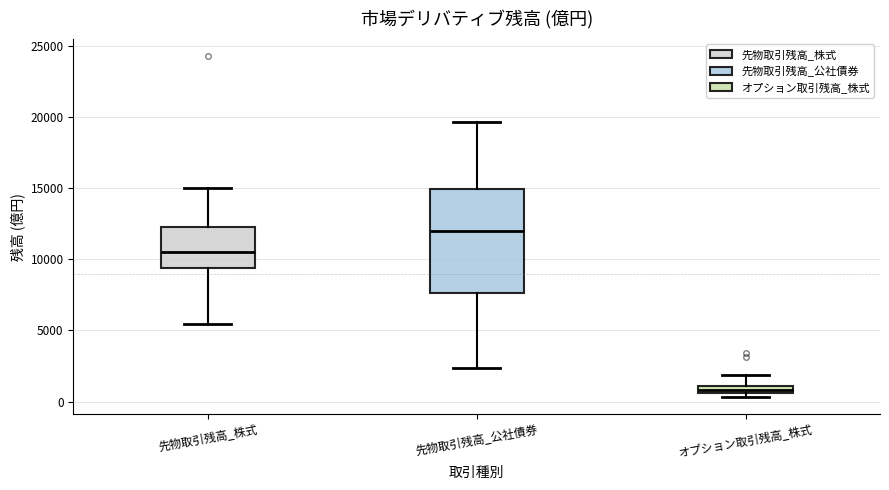

Where is the upper edge of the box for オプション取引残高_株式 on the y-axis? The values are not printed on the chart, so give them approximately, as read against the axis.

1000